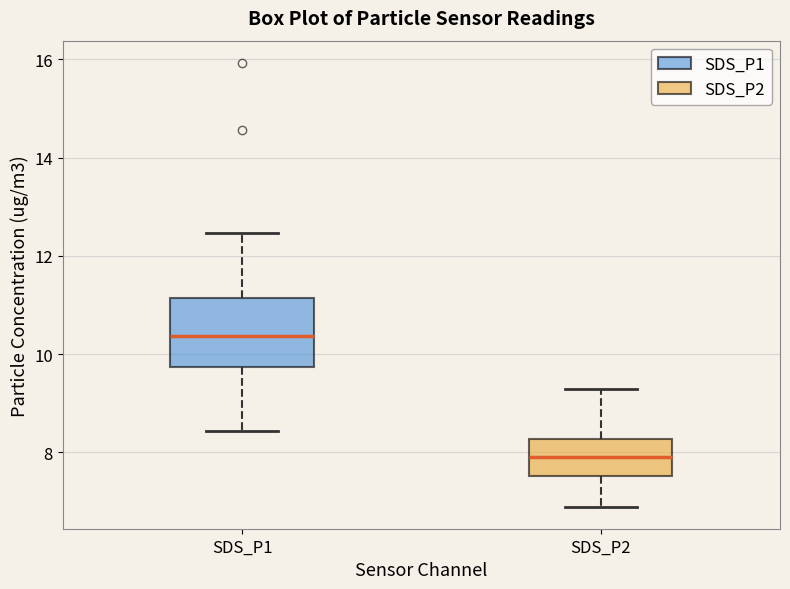

Reading left to right, read every box against the y-axis: the position of its median line, the range the box covers, and the ends of its whiskers. The values are not printed on the chart, so give them approximately, as read against the axis.

SDS_P1: median 10.4, box 9.8 to 11.2, whiskers 8.4 to 12.4
SDS_P2: median 8.0, box 7.6 to 8.2, whiskers 7.0 to 9.4